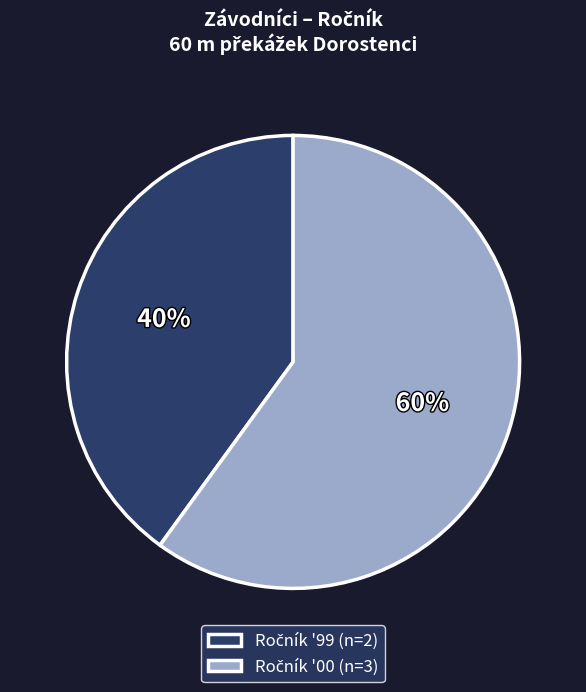

To the nearest percent, what is the average slice percentage?

50%